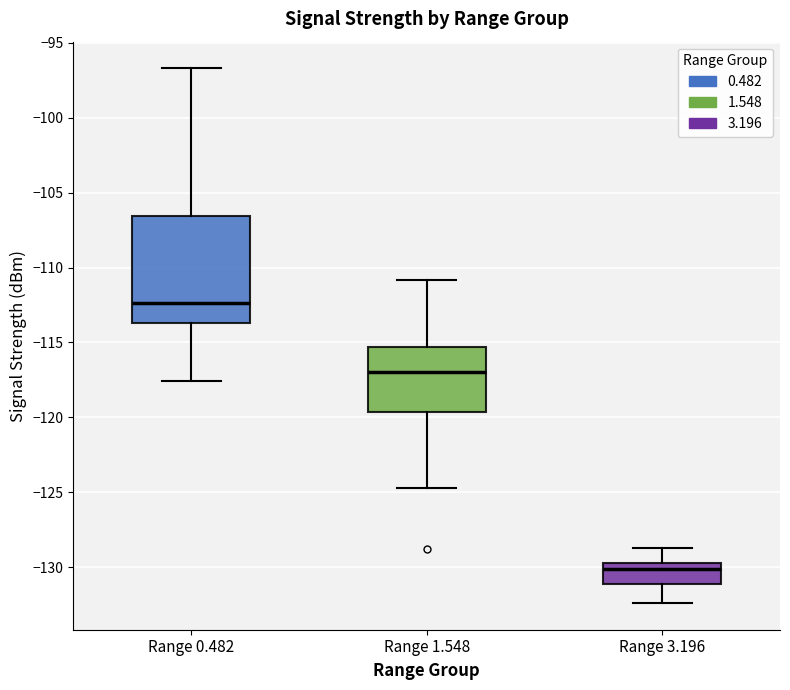

Where is the upper edge of the box for Range 0.482 on the y-axis? The values are not printed on the chart, so give them approximately, as read against the axis.

-106.5